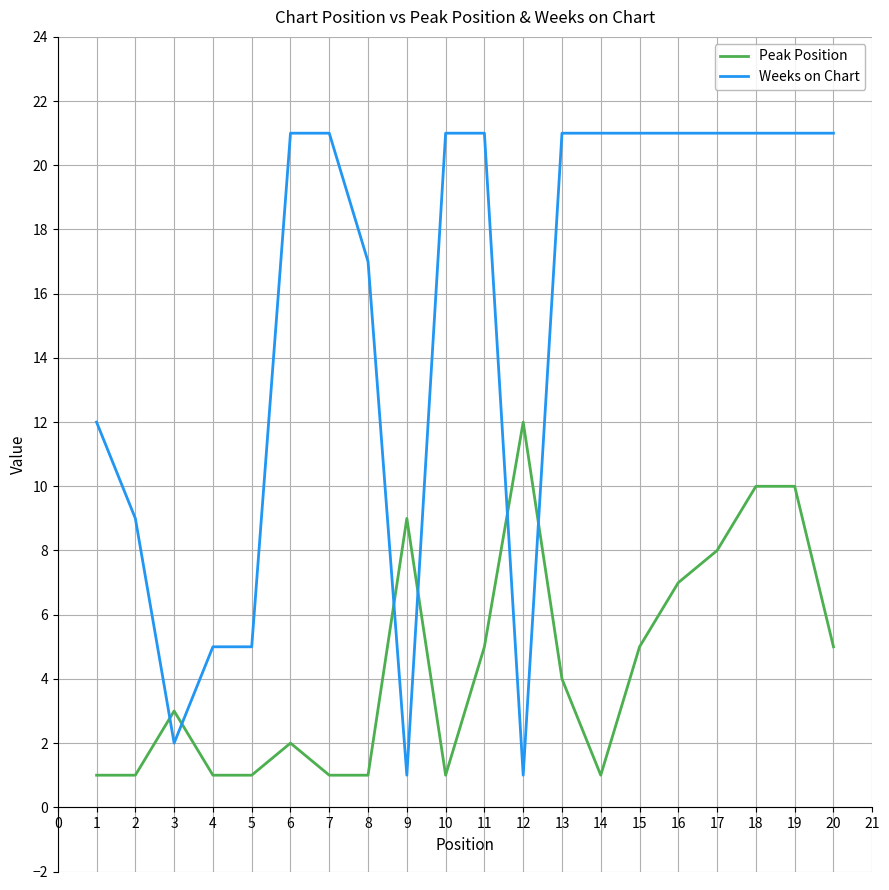

Rank the series at 7 from lowest to highest value.

Peak Position, Weeks on Chart